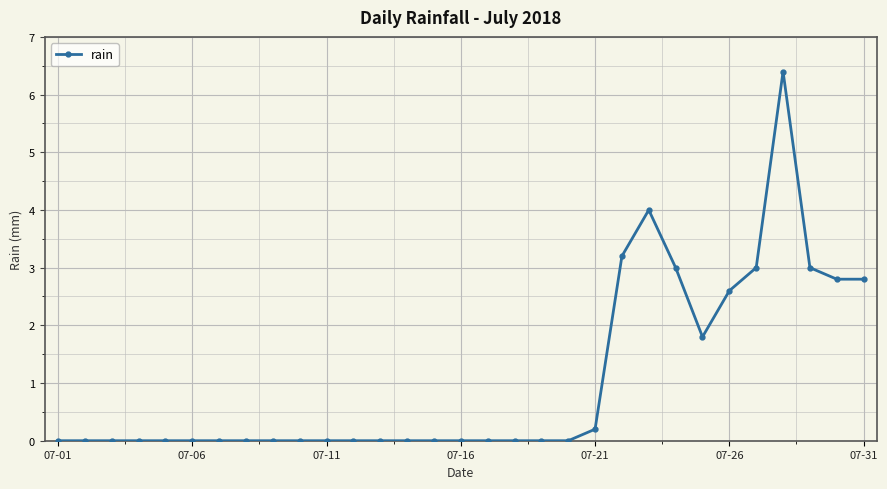

True or false: the data has more than 0 interior local peaks.

True